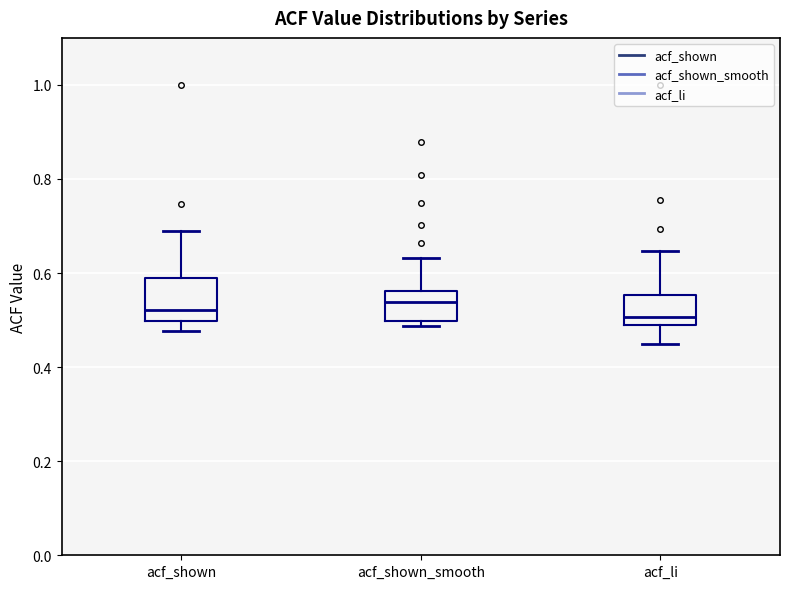

Reading left to right, read every box against the y-axis: the position of its median line, the range the box covers, and the ends of its whiskers. The values are not printed on the chart, so give them approximately, as read against the axis.

acf_shown: median 0.52, box 0.50 to 0.58, whiskers 0.48 to 0.68
acf_shown_smooth: median 0.54, box 0.50 to 0.56, whiskers 0.48 to 0.64
acf_li: median 0.50, box 0.48 to 0.56, whiskers 0.46 to 0.64